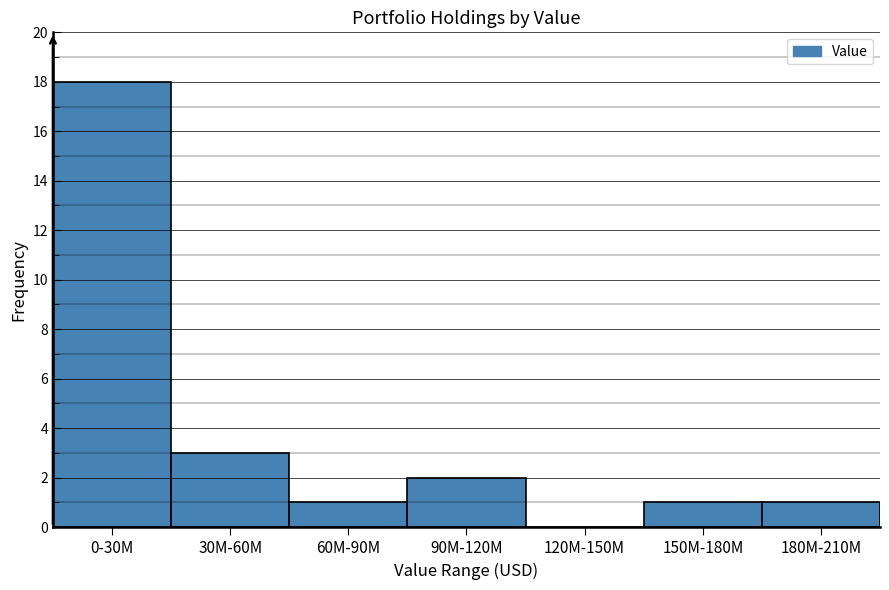

Reading left to right, list all the values displayed in this chart.

0-30M=18	30M-60M=3	60M-90M=1	90M-120M=2	120M-150M=0	150M-180M=1	180M-210M=1